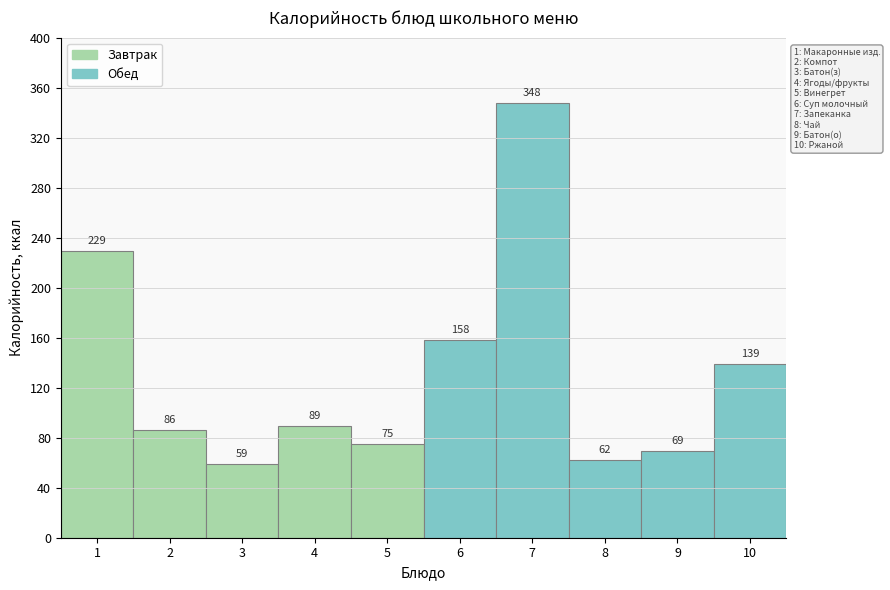

What is the difference between the values at Ржаной хлеб and Суп молочный?

19